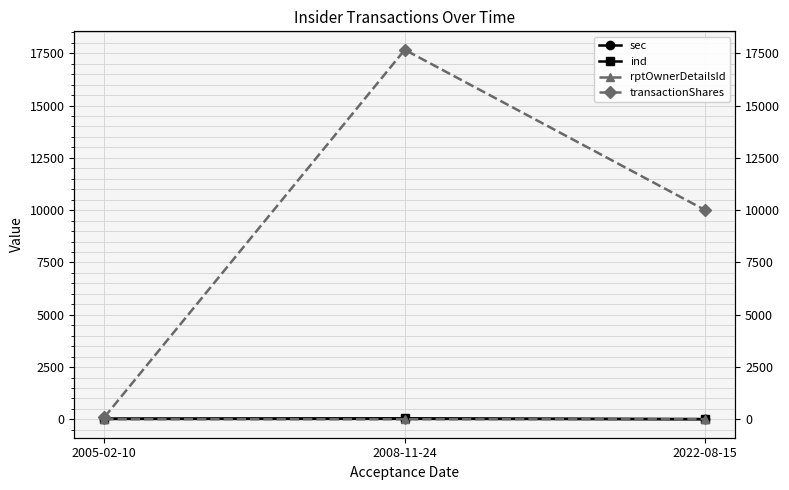

Between 2005-02-10 and 2008-11-24, which series saw the biggest shift?

transactionShares